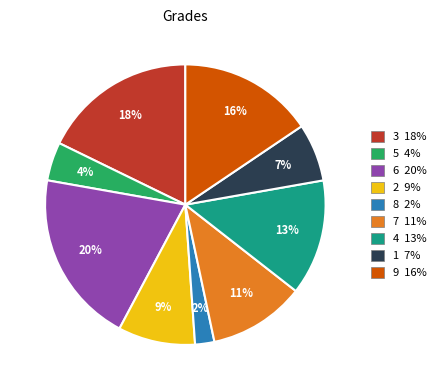

Combined, do 3 and 6 account for over 50%?

No